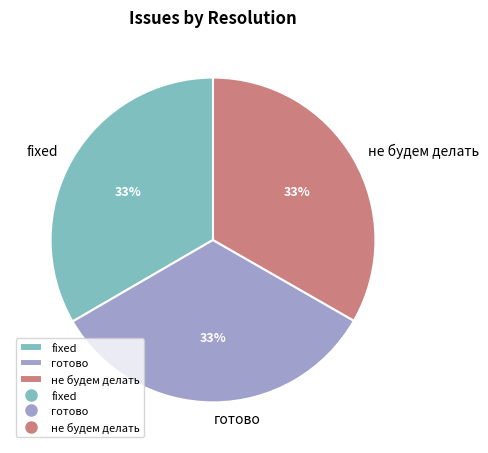

To the nearest percent, what portion does fixed represent?

33%